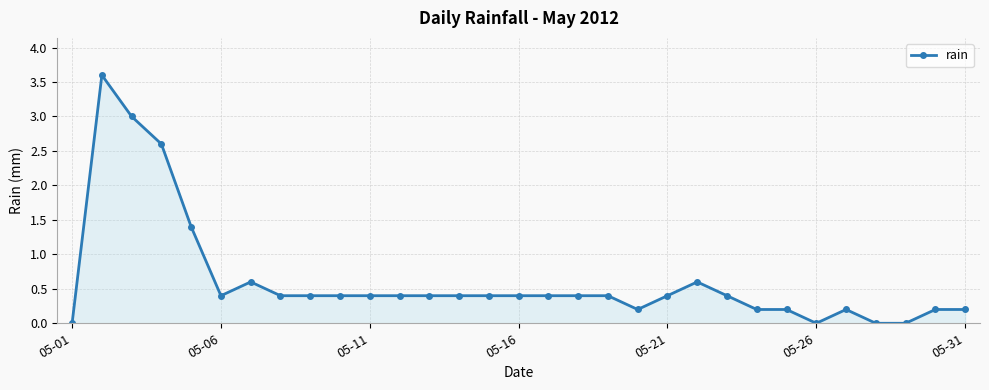

What is the value of the 23rd point from the left?

0.4